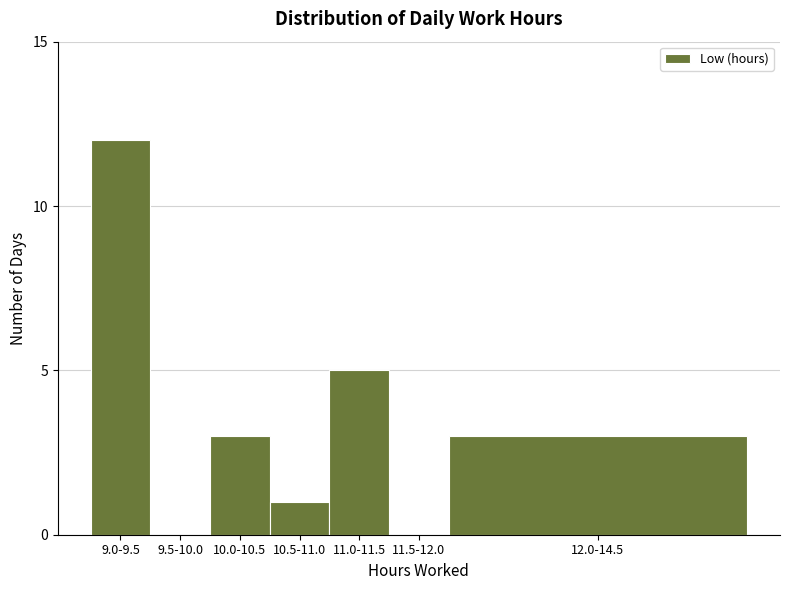

Reading right to left, what are all the values shown in this chart?

12.0-14.5=3	11.5-12.0=0	11.0-11.5=5	10.5-11.0=1	10.0-10.5=3	9.5-10.0=0	9.0-9.5=12